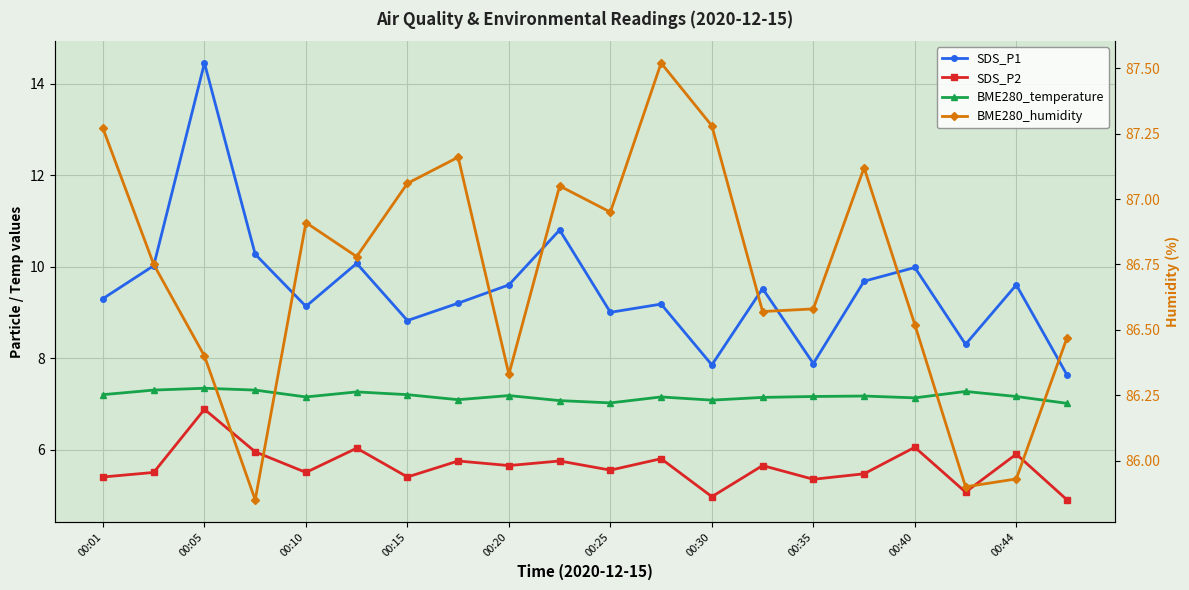

At which category does the chart reach its peak across all series?

11